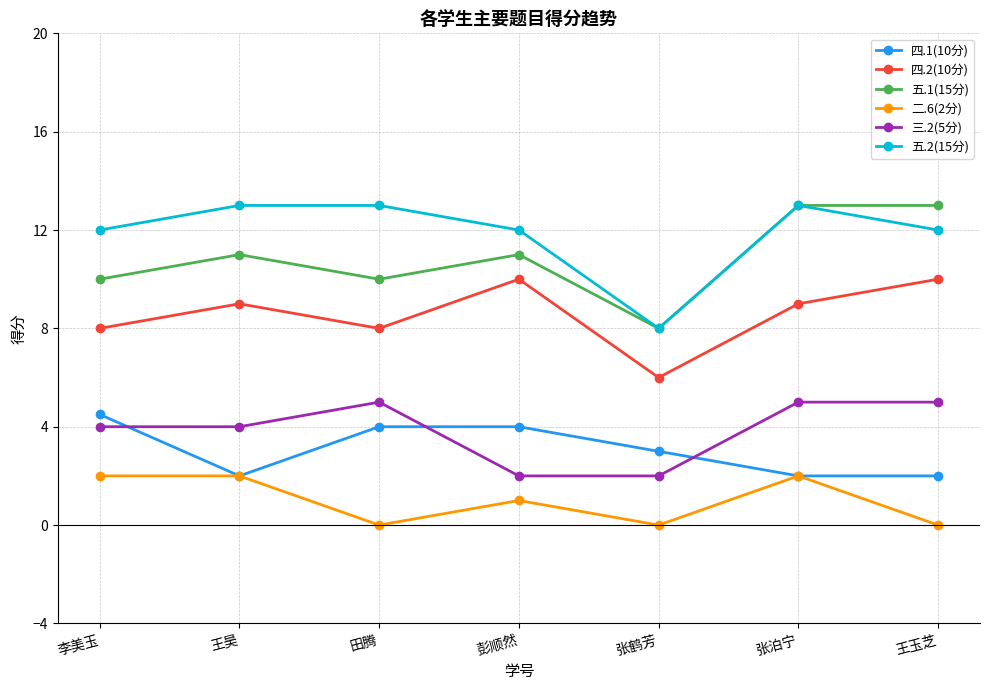

Which series changed the most between 田腾 and 王玉芝?

五.1(15分)